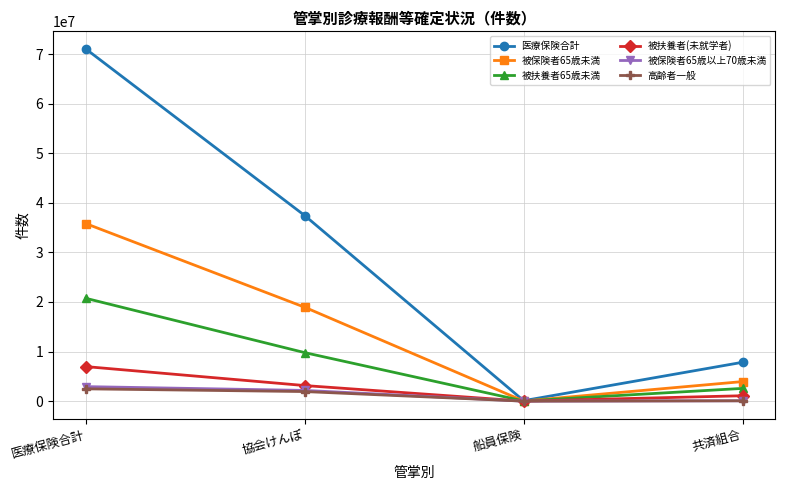

What is the total value across all series at 船員保険?

188790